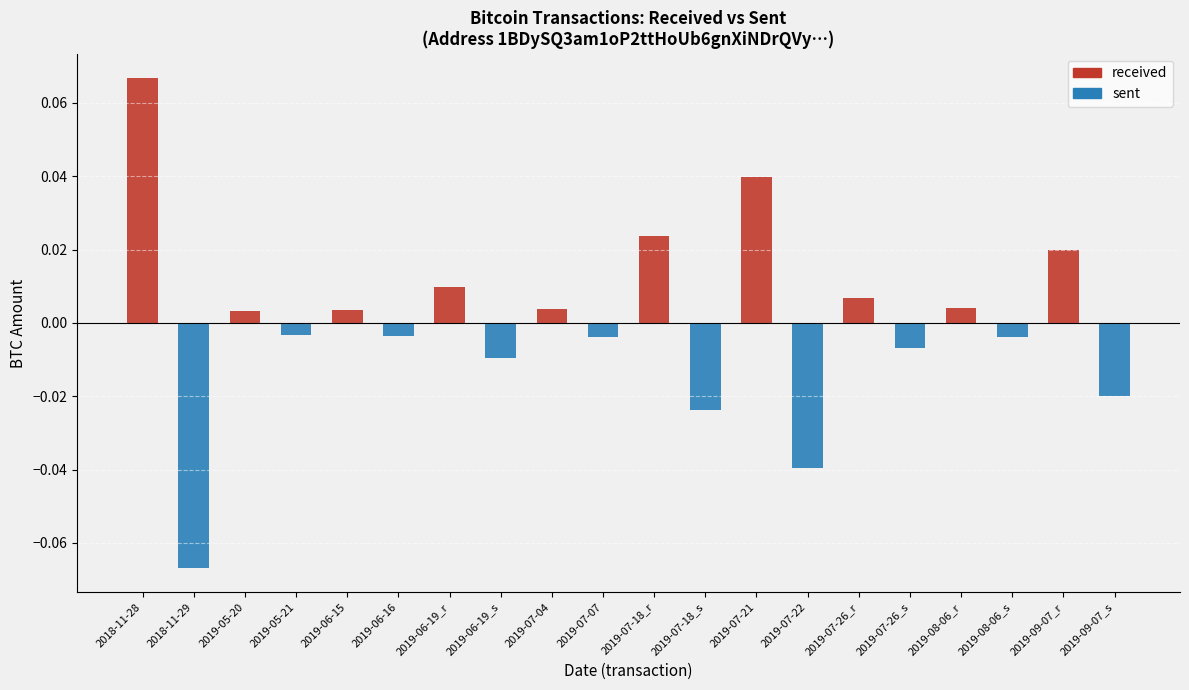

Between 2019-05-20 and 2019-08-06_s, which series saw the biggest shift?

sent